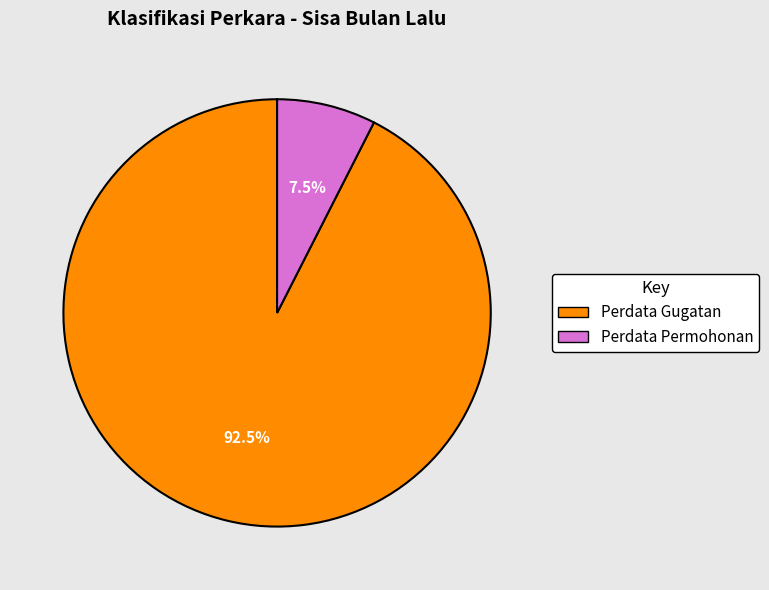

Which category has the biggest portion of the pie?

Perdata Gugatan